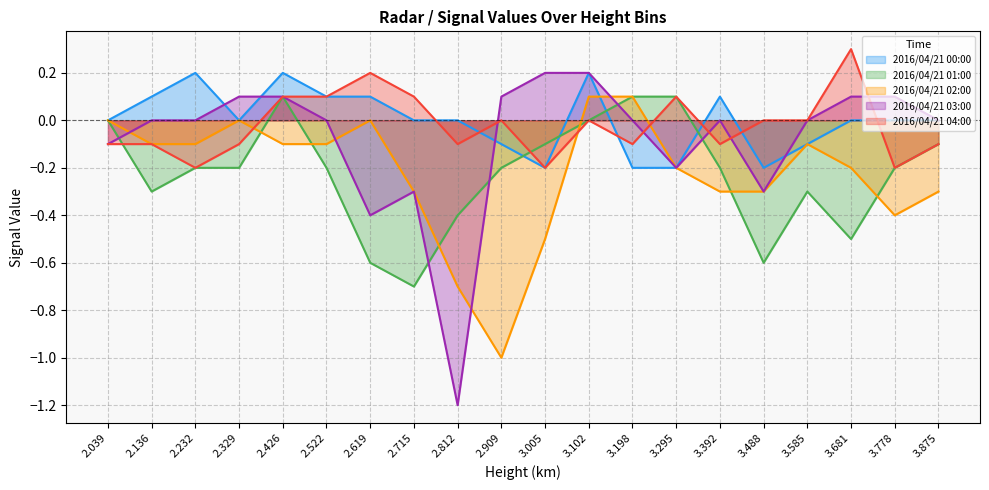

Is it true that 2016/04/21 01:00 equals 0.0 at 3.198?

False